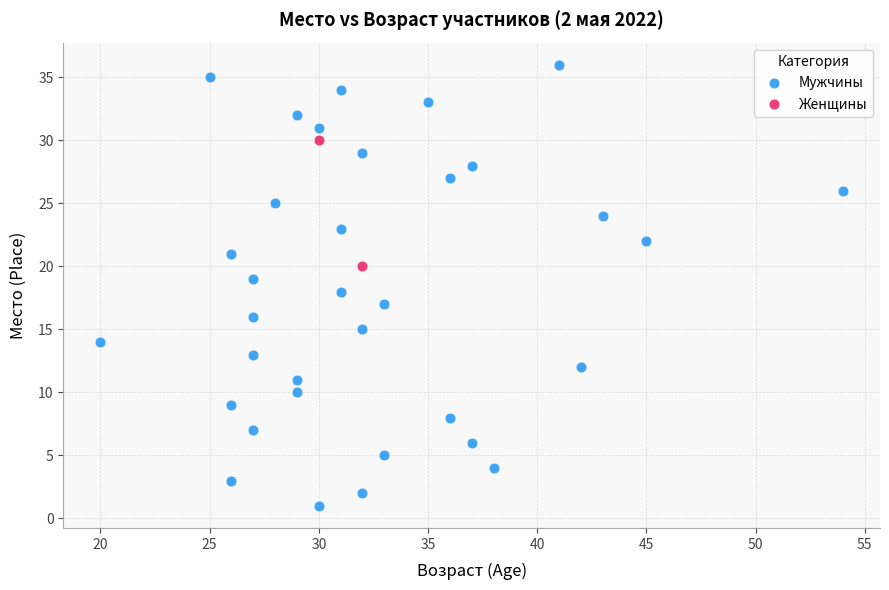

What are all the series names shown in the legend?

Мужчины, Женщины